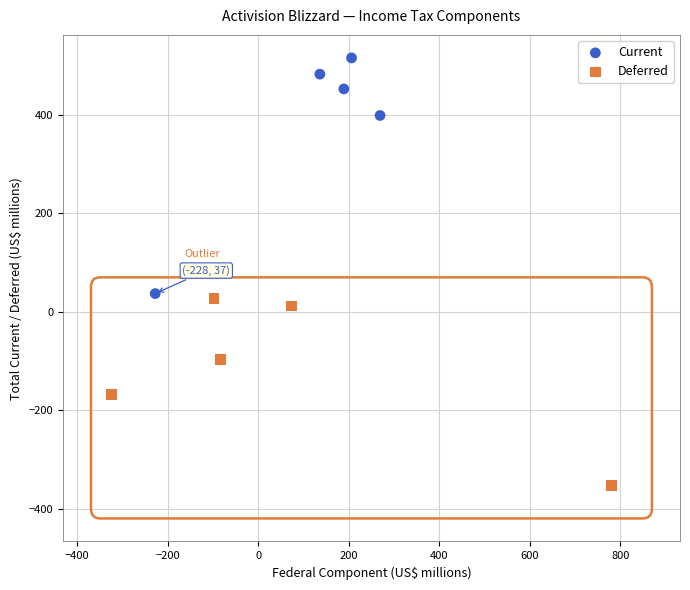

Which series has the widest spread of Y values?

Current